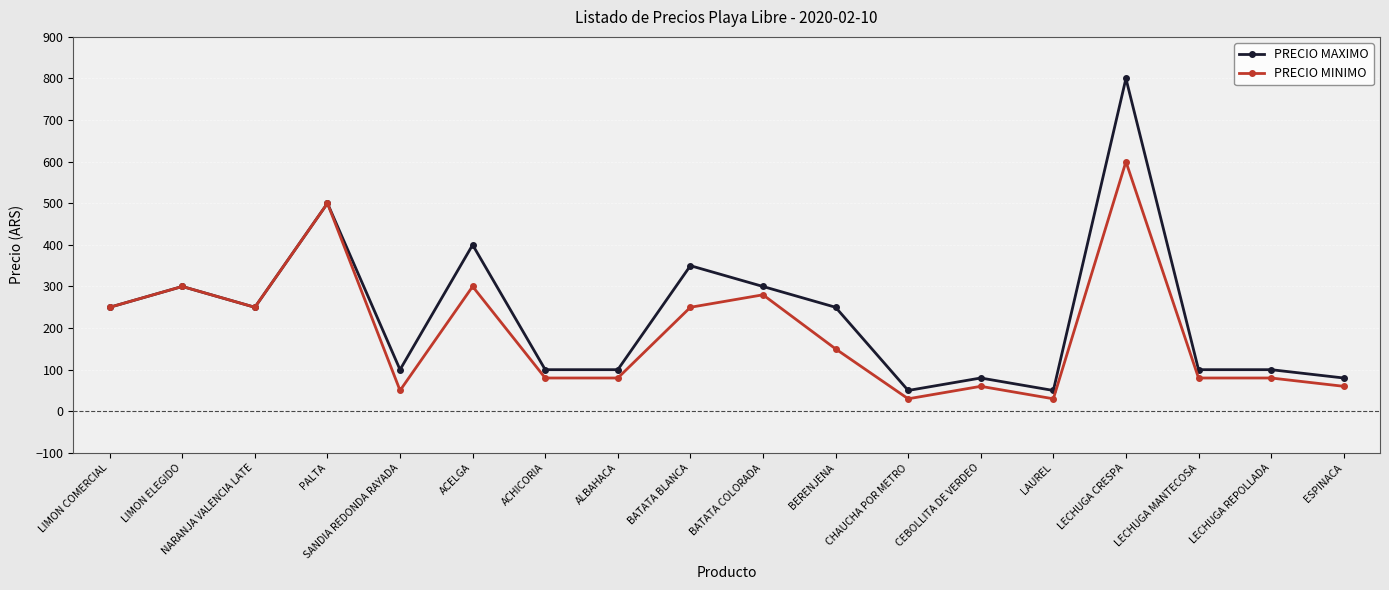

How many lines are shown in the chart?

2